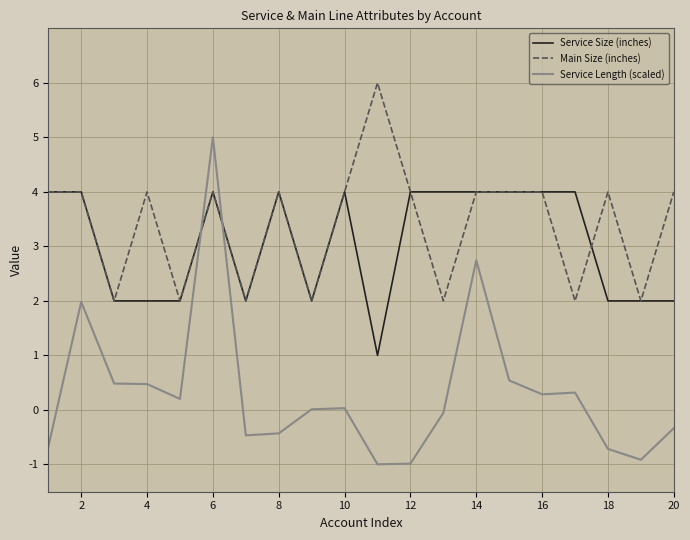

Rank the series by their maximum value, from lowest to highest.

Service Size (inches), Service Length (scaled), Main Size (inches)